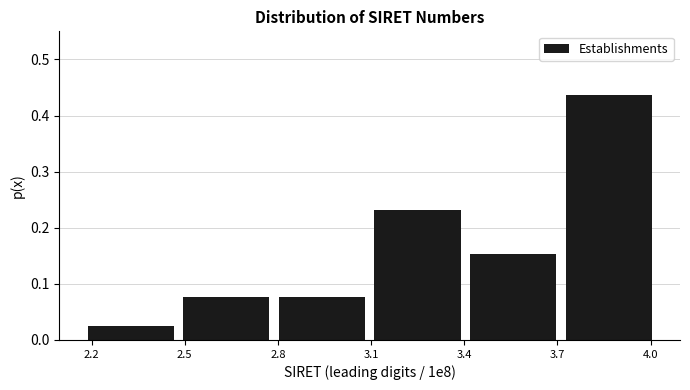

Reading left to right, list every bar in this chart as the range it spans on the x-axis followed by its height. Neither the bar edges nor the heights are printed on the chart, so give them approximately, as read against the axes.

2.20 to 2.50: 0.03
2.50 to 2.80: 0.08
2.80 to 3.10: 0.08
3.10 to 3.40: 0.23
3.40 to 3.75: 0.15
3.75 to 4.05: 0.44